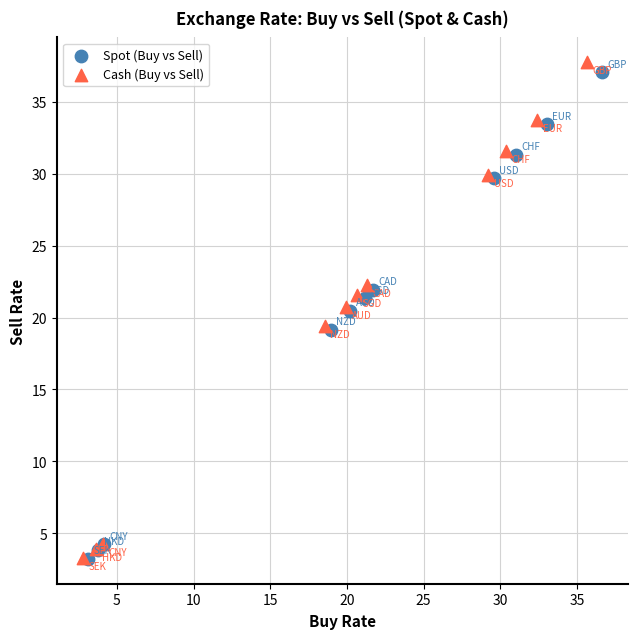

Which series has the widest spread of Y values?

Cash (Buy vs Sell)